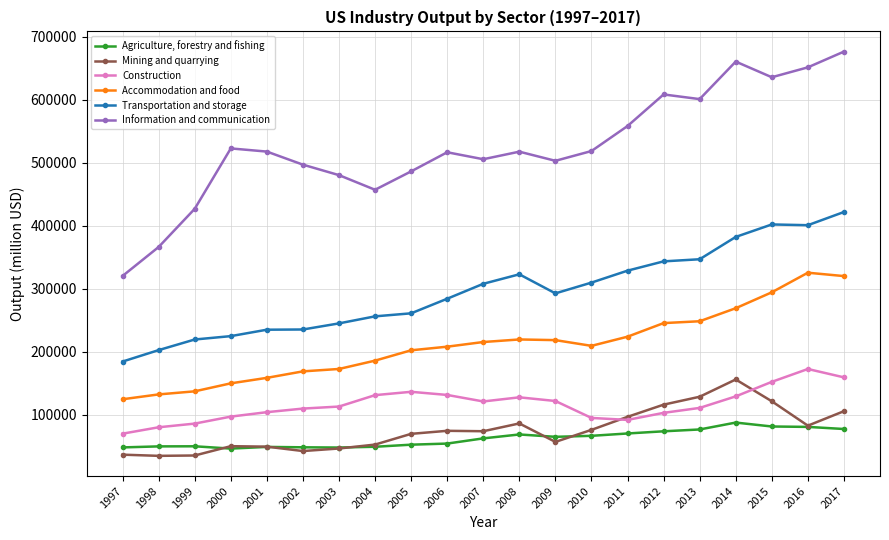

True or false: Agriculture, forestry and fishing has more than 2 points higher than both neighbors.

True